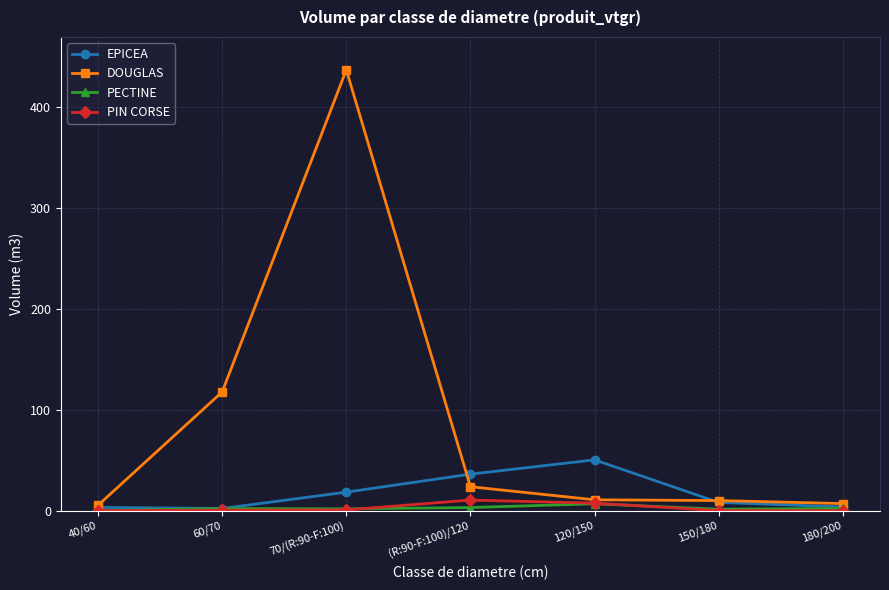

What is the value of the PIN CORSE point at the 3rd from the left?

0.7